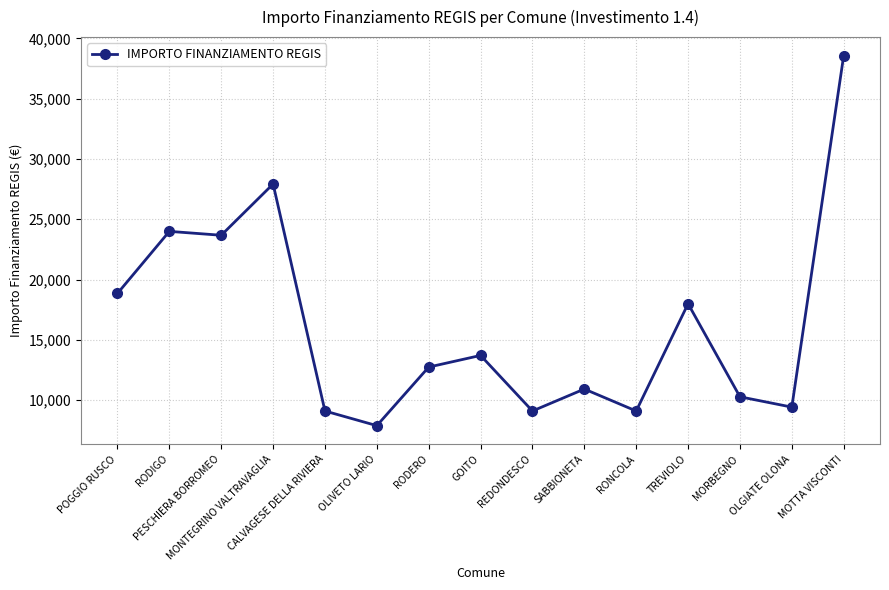

What is the smallest value displayed?

7891